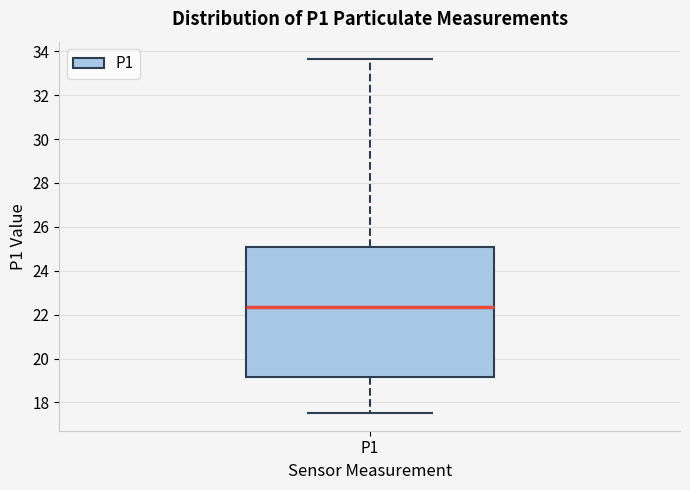

Read this box plot against the y-axis: the position of the median line, the range covered by the box, and the ends of both whiskers. The values are not printed on the chart, so give them approximately, as read against the axis.

median 22.4, box 19.2 to 25.0, whiskers 17.6 to 33.6